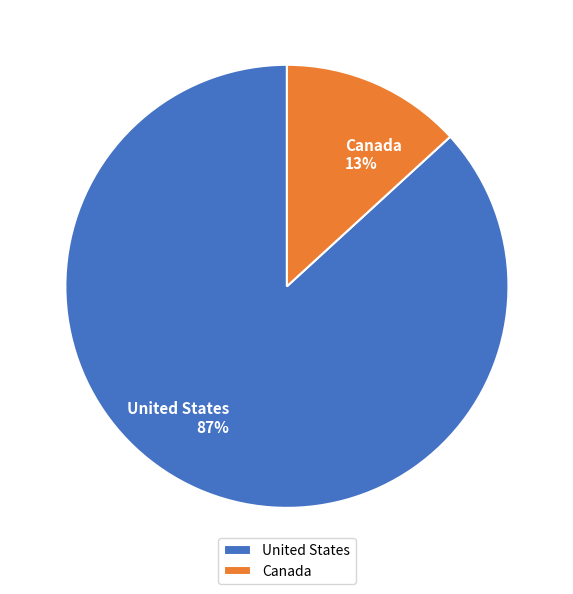

What percentage is the United States slice, to the nearest percent?

87%